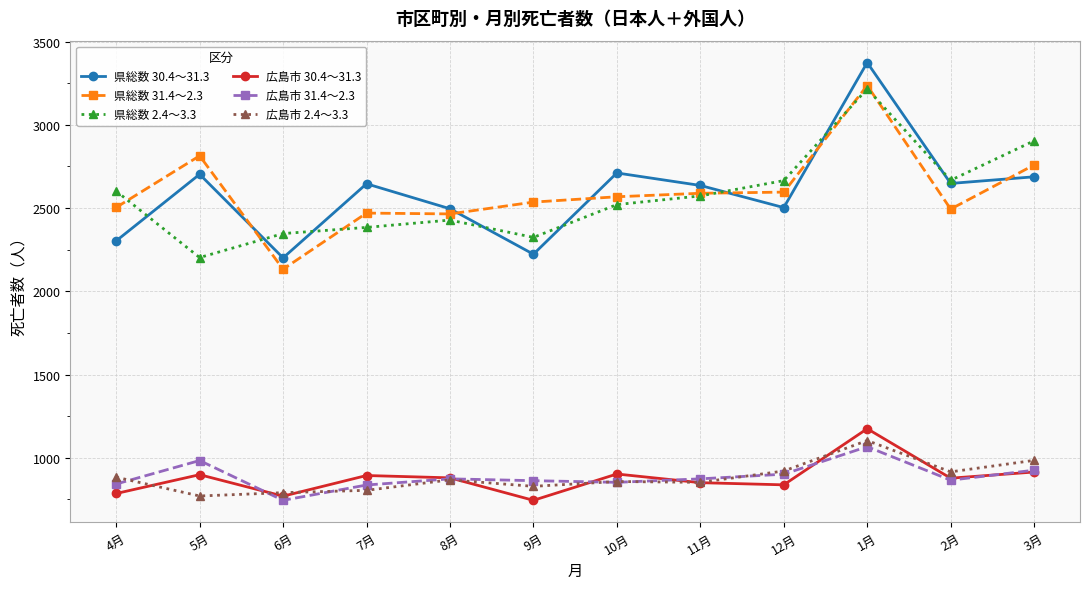

True or false: 県総数 2.4～3.3 and 広島市 30.4～31.3 intersect in this chart.

False